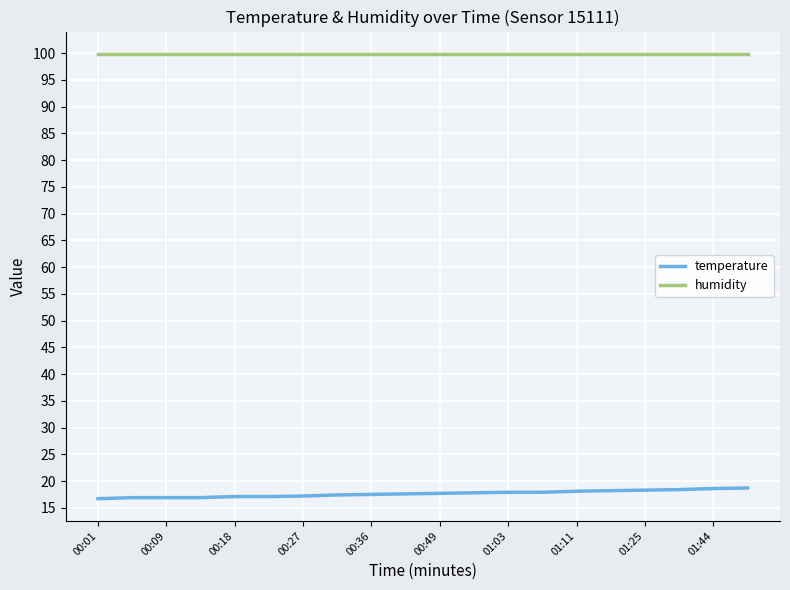

True or false: humidity and temperature cross at least once.

False